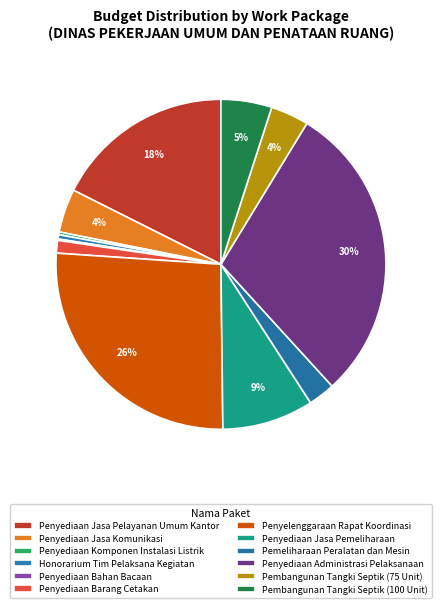

Count the number of slices in the pie.

12